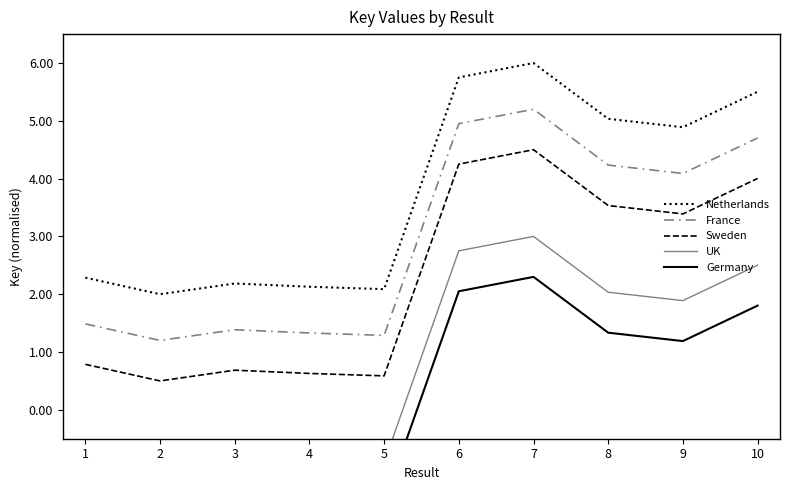

List the labels in order of Germany value, smallest first.

2, 5, 4, 3, 1, 9, 8, 10, 6, 7